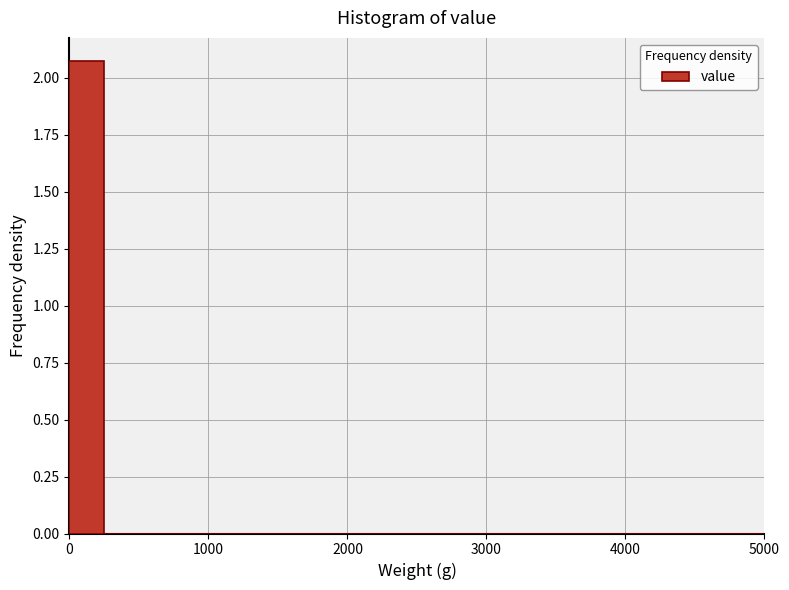

Read against the x-axis, roughly where is the centre of the tallest bar?

100